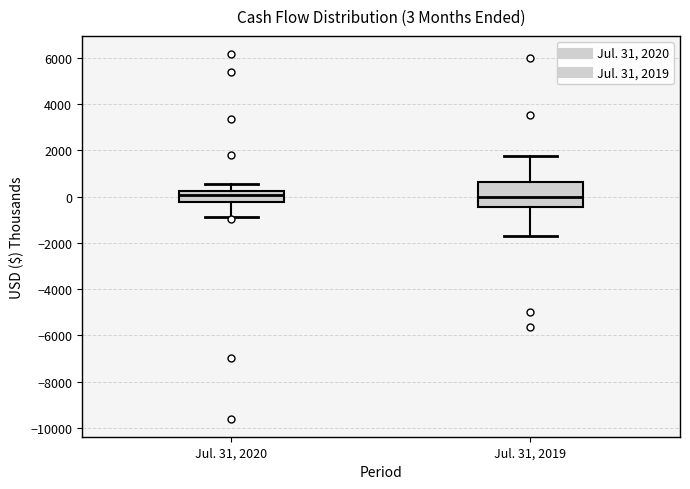

Which box is the tallest, from its lower edge to its upper edge?

Jul. 31, 2019